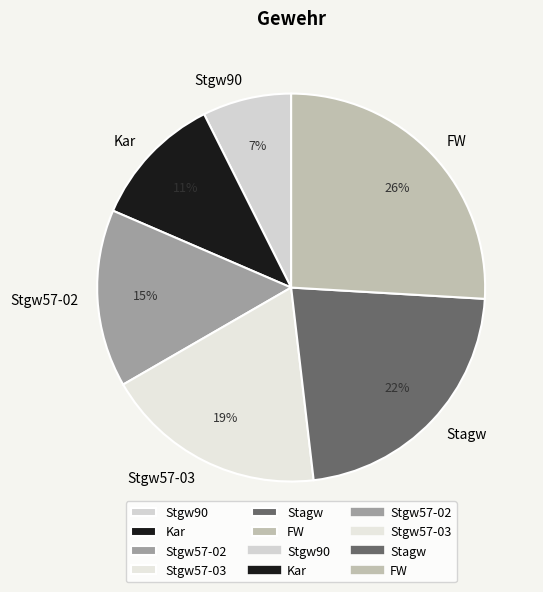

Is it true that Kar is 11% of the pie?

True